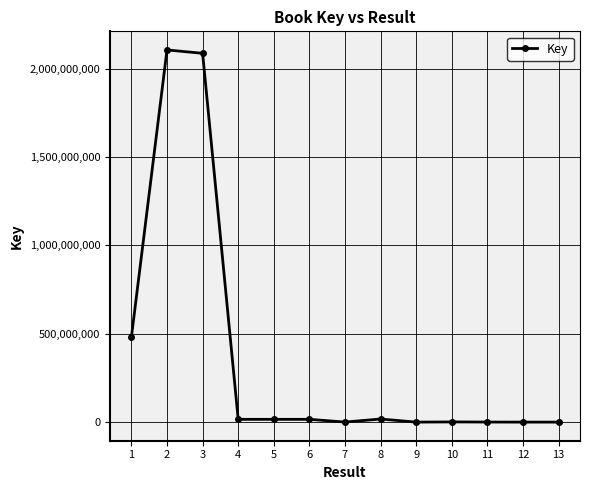

How many data points does each series have?

13